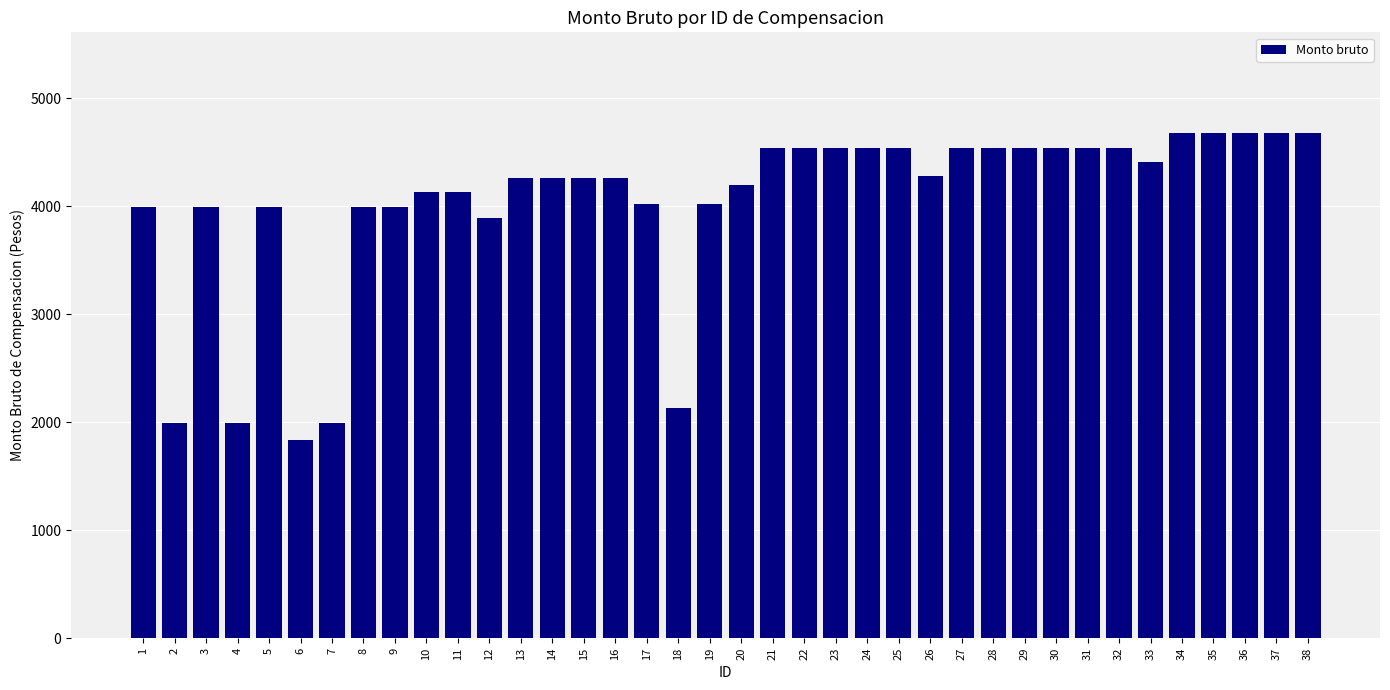

Where does the data first go above 4264?

13